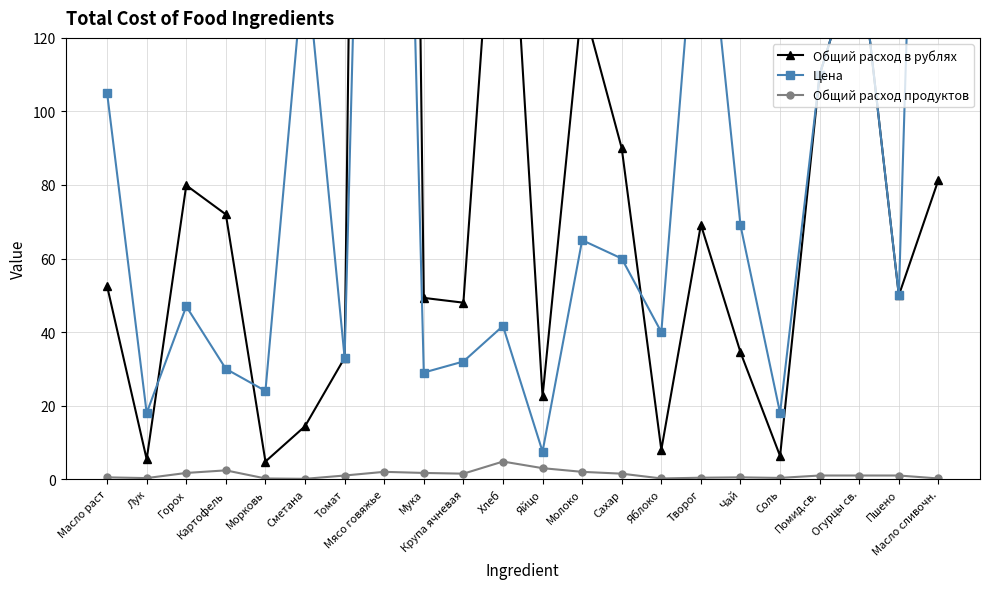

How many data points in Общий расход в рублях are less than 52?

11